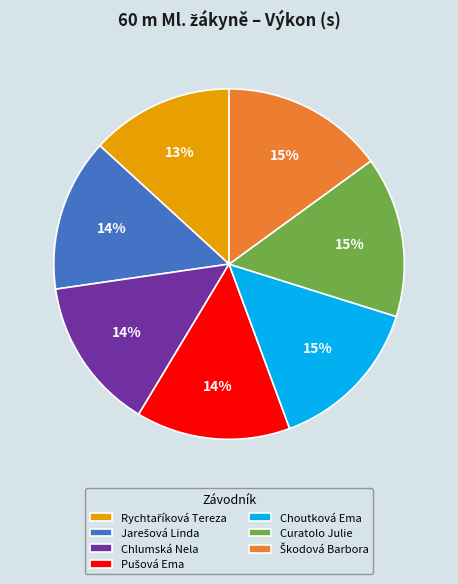

To the nearest percent, what is the average slice percentage?

14%